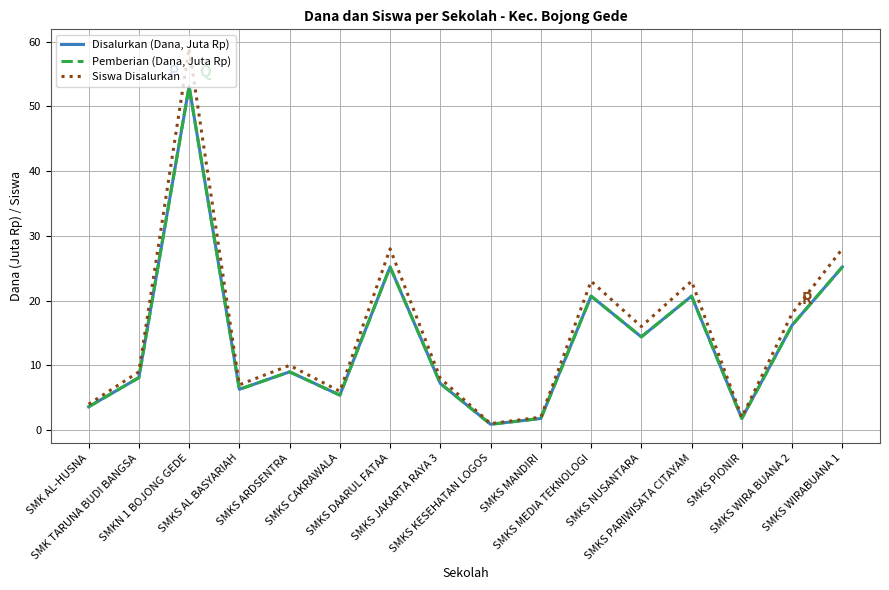

What is the average value of the Disalurkan (Dana, Juta Rp) series?

13.7